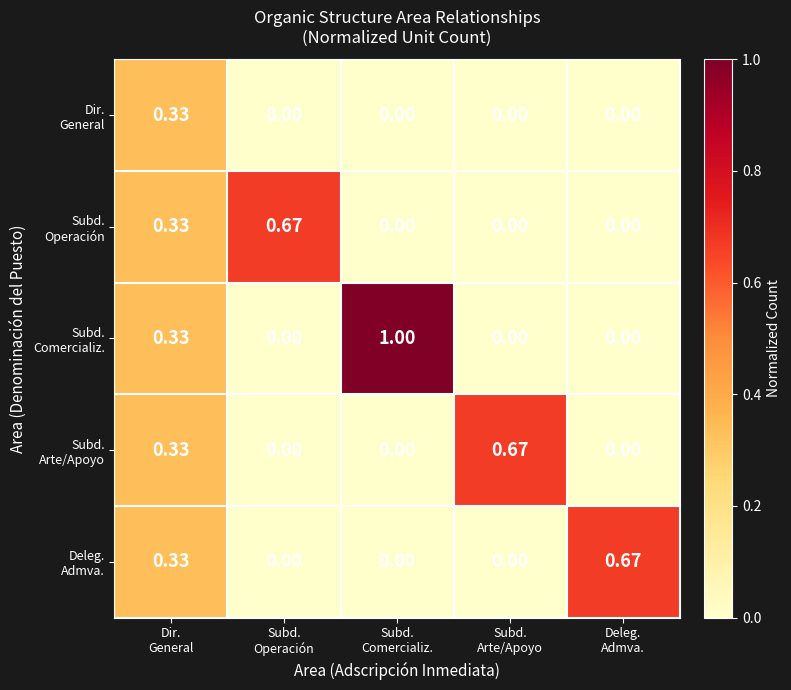

Rank the series by their maximum value, from highest to lowest.

Subd. Comercializ., Subd. Operación, Subd. Arte/Apoyo, Deleg. Admva., Dir. General